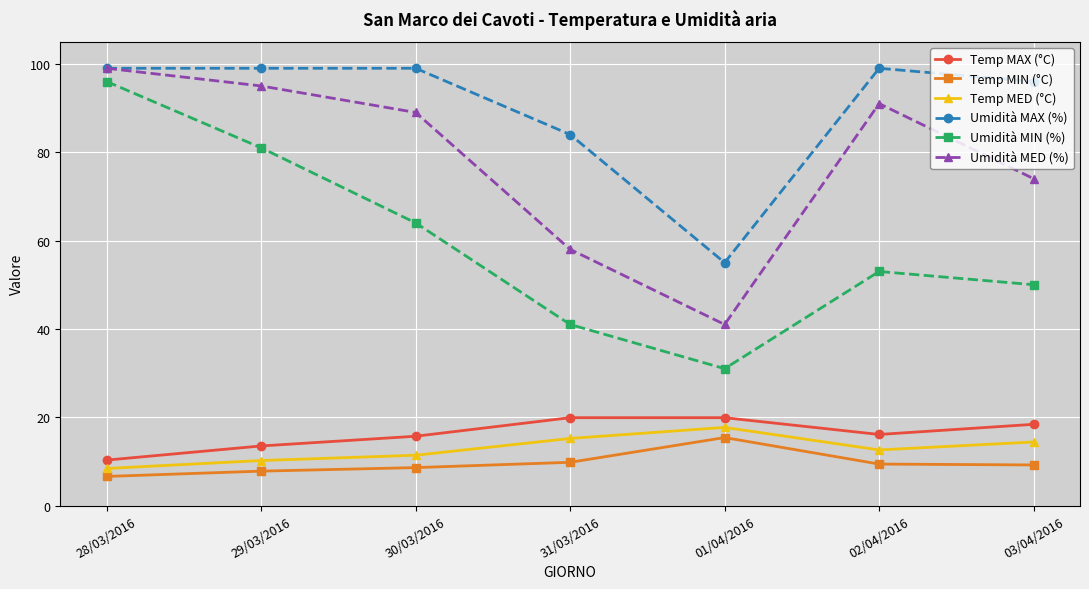

Read the Temp MIN (°C) value at 31/03/2016.

9.8